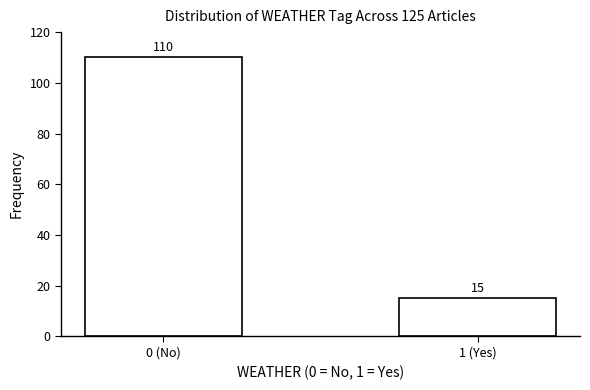

Reading left to right, transcribe all the data shown in this chart.

110	15